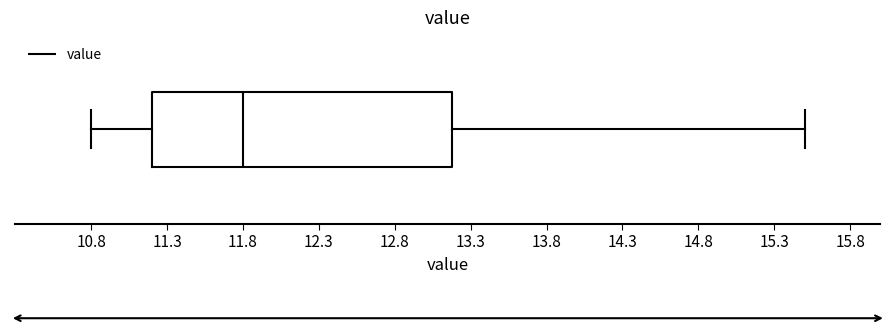

Read this box plot against the x-axis: the position of the median line, the range covered by the box, and the ends of both whiskers. The values are not printed on the chart, so give them approximately, as read against the axis.

median 11.8, box 11.2 to 13.2, whiskers 10.8 to 15.5